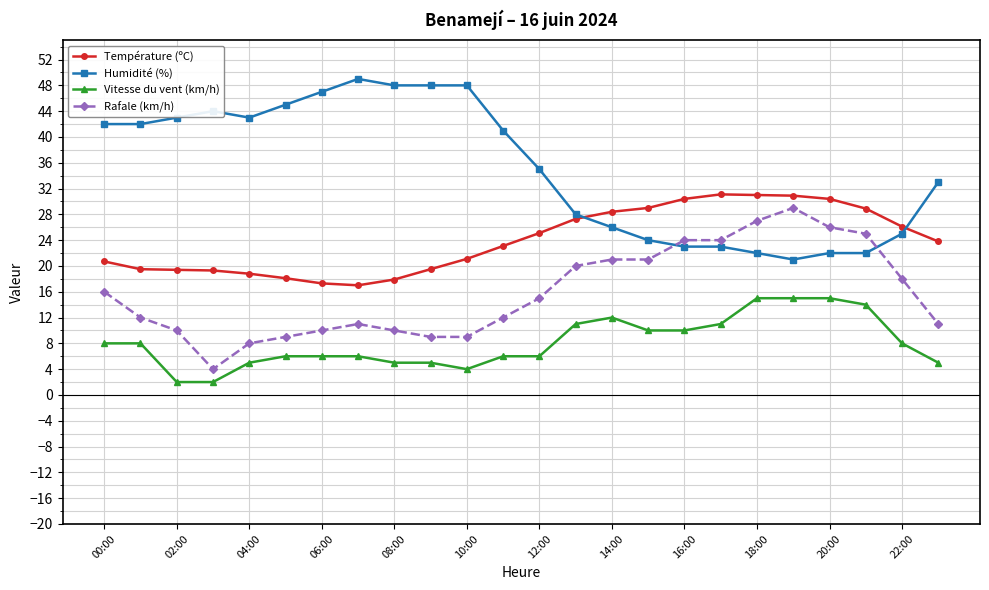

How many lines are shown in the chart?

4